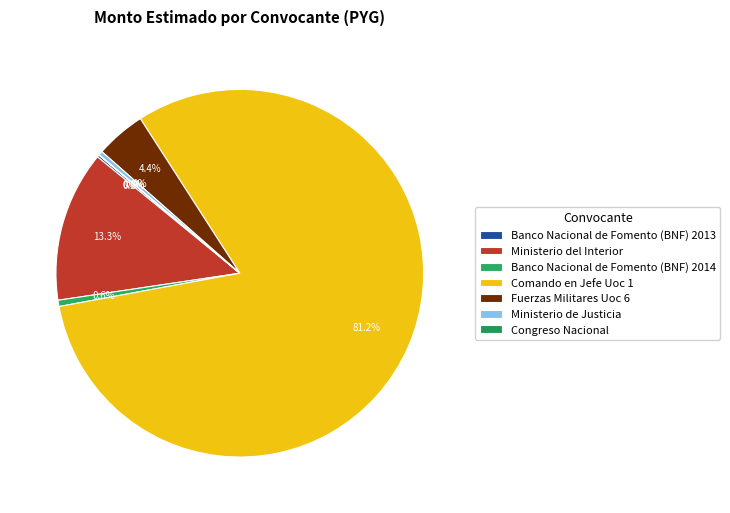

Which slice represents more than half of the pie?

Comando en Jefe Uoc 1